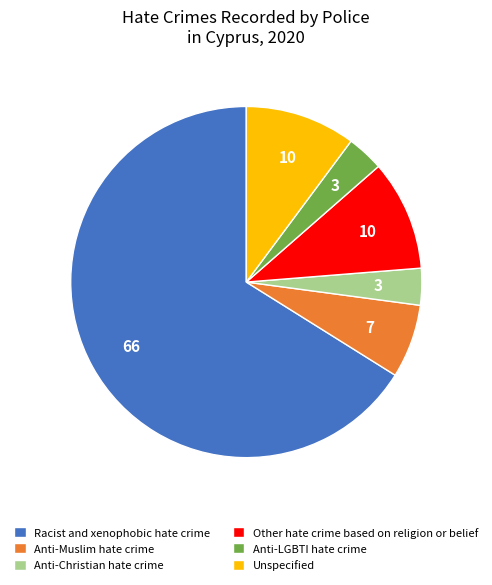

How many slices are in this pie chart?

6